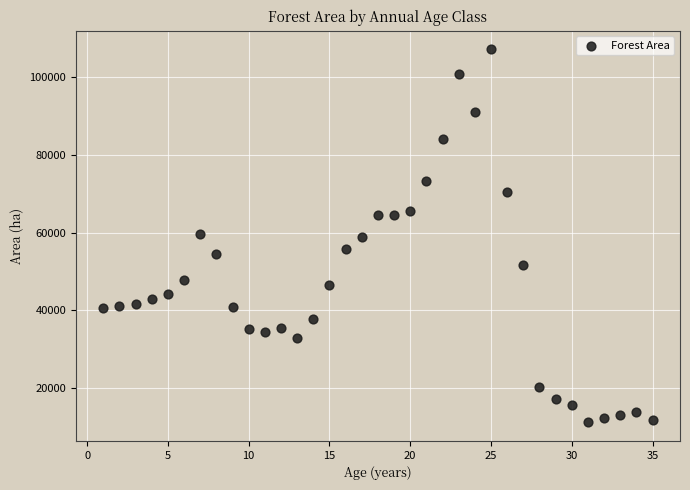

What is the range of X values (max minus min)?

34.0